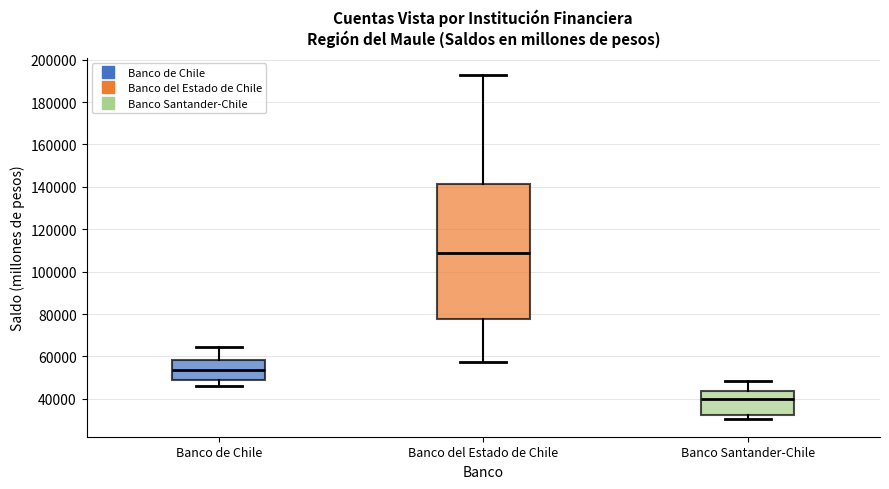

Reading left to right, transcribe this box plot: for each box, give where its median line is, the range the box spans, and where its two whiskers end, as read against the y-axis. The values are not printed on the chart, so give them approximately, as read against the axis.

Banco de Chile: median 54000, box 48000 to 58000, whiskers 46000 to 64000
Banco del Estado de Chile: median 110000, box 78000 to 142000, whiskers 58000 to 192000
Banco Santander-Chile: median 40000, box 32000 to 44000, whiskers 30000 to 48000